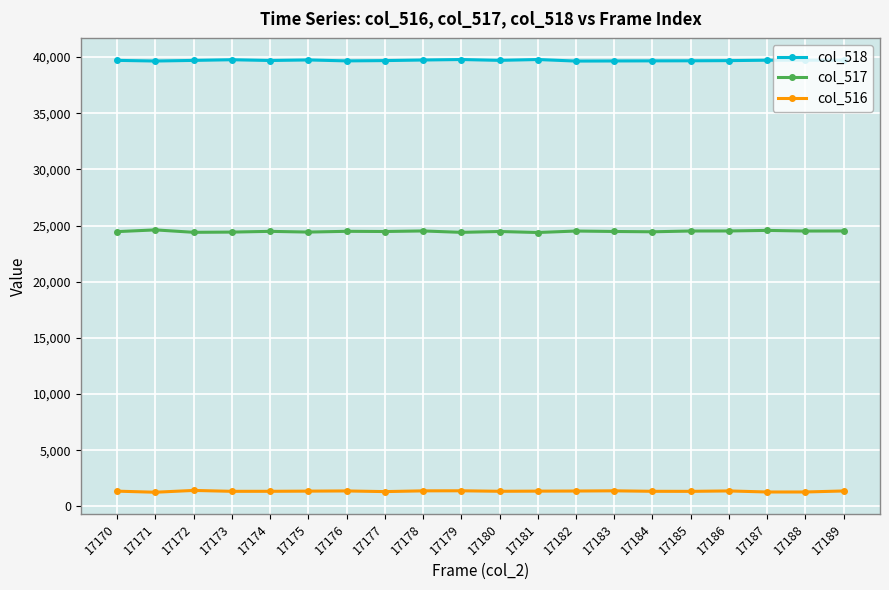

True or false: col_517 and col_516 intersect in this chart.

False